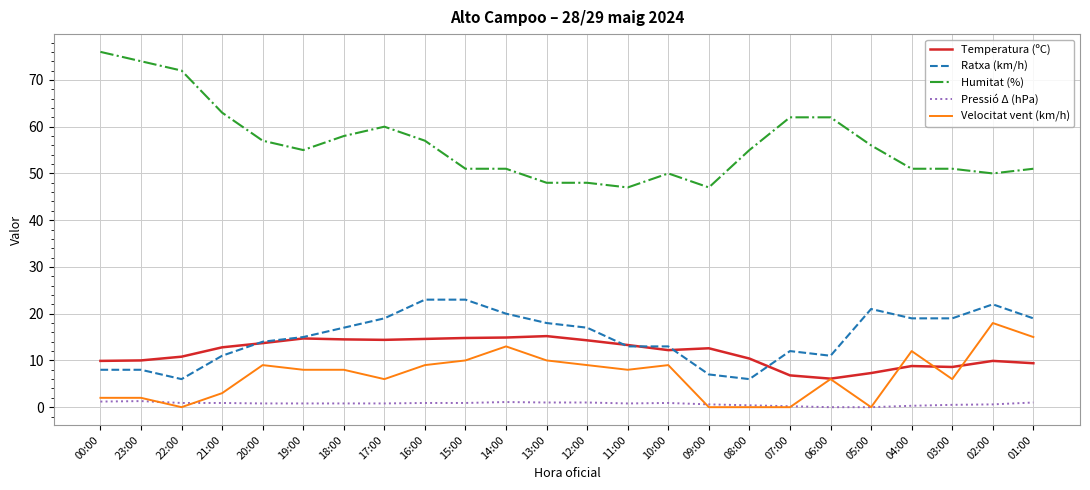

At which category is the sum across all series the highest?

16:00